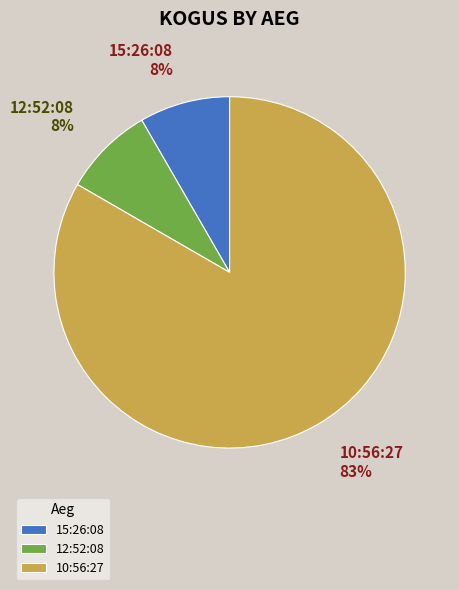

What is the ratio of the value at 15:26:08 to the value at 12:52:08?

1.0